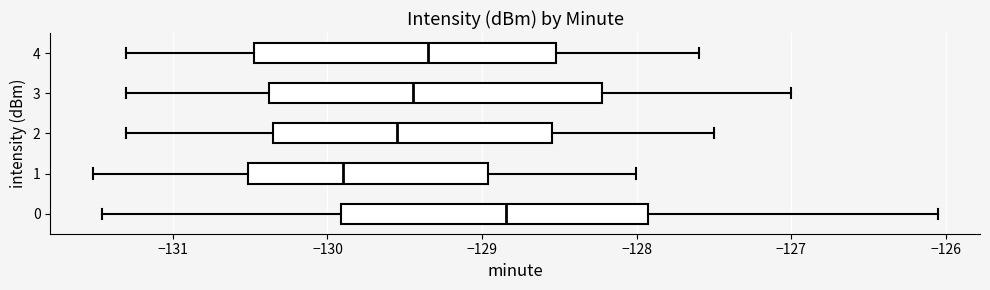

Reading bottom to top, transcribe this box plot: for each box, give where its median line is, the range the box spans, and where its two whiskers end, as read against the x-axis. The values are not printed on the chart, so give them approximately, as read against the axis.

0: median -128.8, box -129.9 to -127.9, whiskers -131.5 to -126.1
1: median -129.9, box -130.5 to -129.0, whiskers -131.5 to -128.0
2: median -129.5, box -130.3 to -128.5, whiskers -131.3 to -127.5
3: median -129.4, box -130.4 to -128.2, whiskers -131.3 to -127.0
4: median -129.3, box -130.5 to -128.5, whiskers -131.3 to -127.6